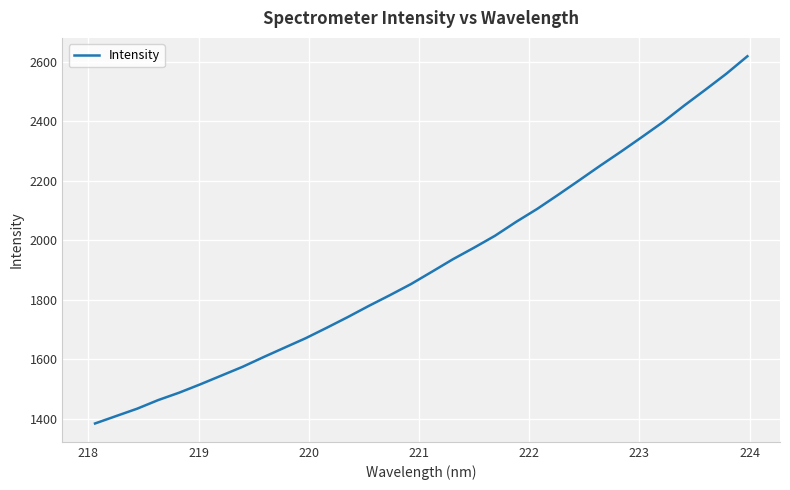

What is the greatest value displayed?

2617.7